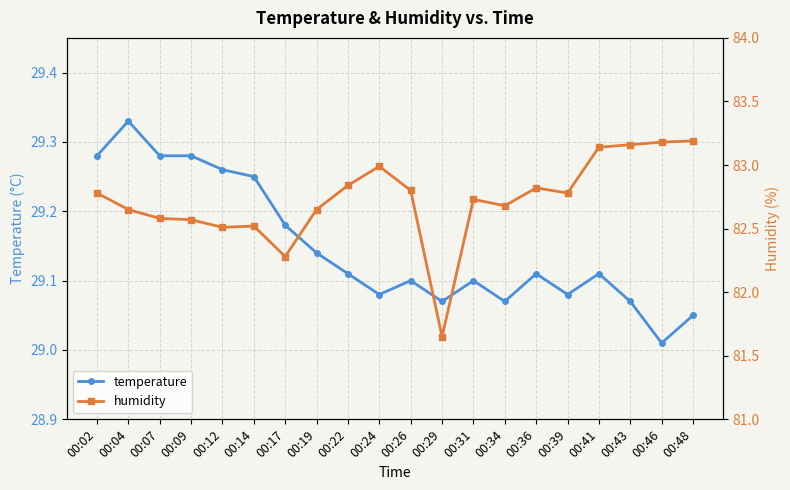

Is this an area chart (filled region under the line)?

No